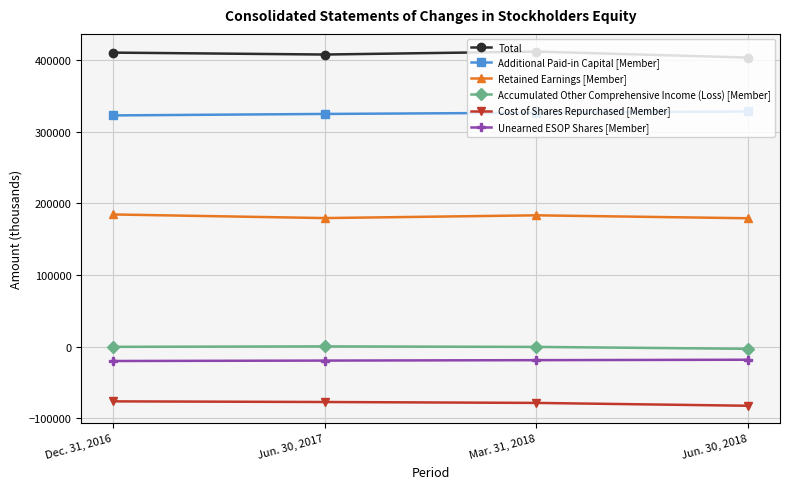

What is the sum of the Retained Earnings [Member] values at Mar. 31, 2018 and Jun. 30, 2018?

362625